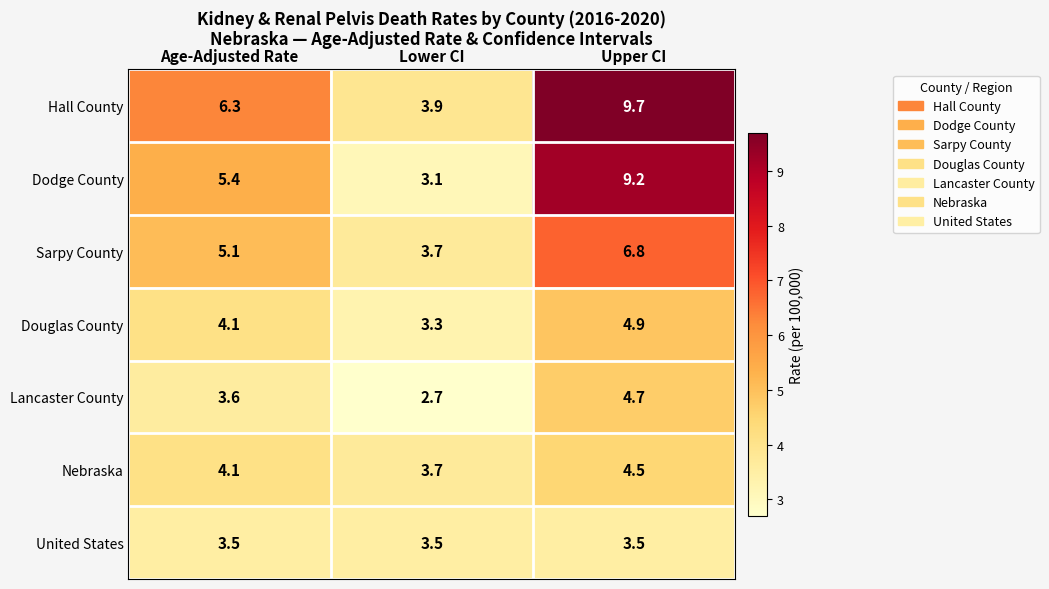

Count the number of categories in the chart.

3